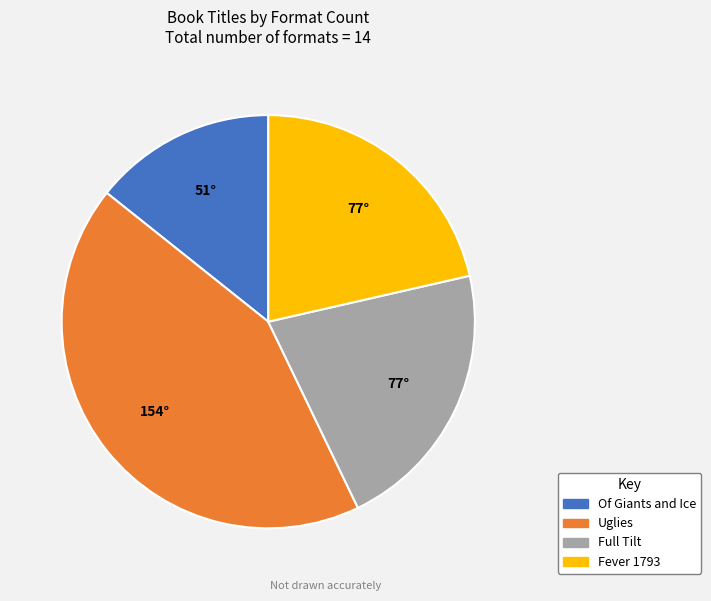

Approximately how many times larger is the value at Full Tilt compared to Fever 1793?

1.0